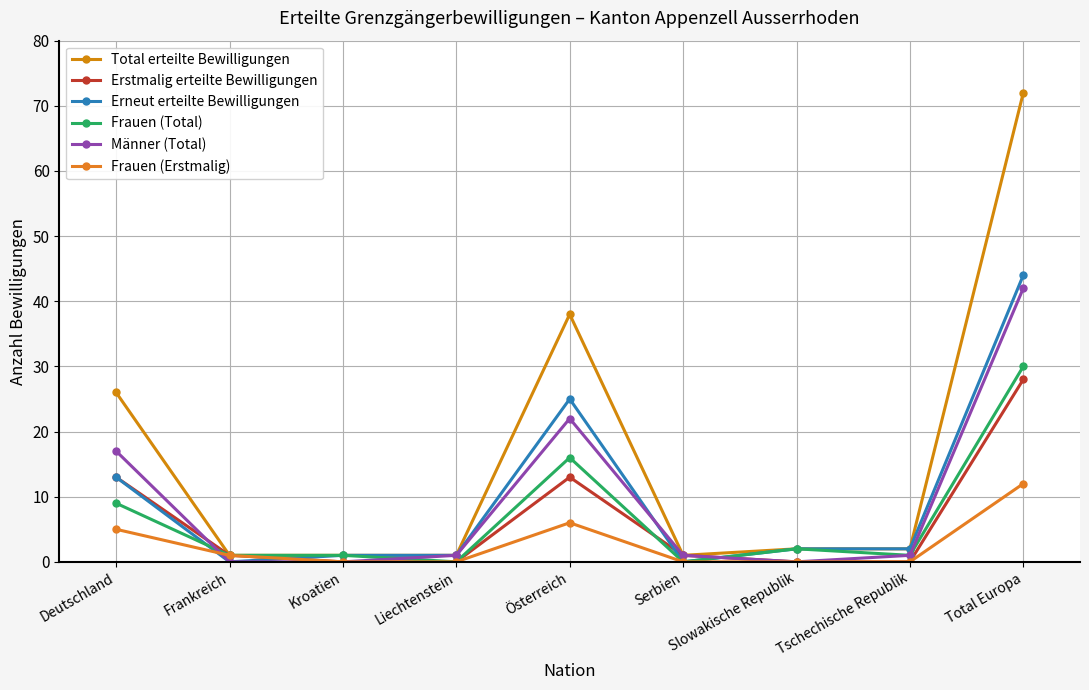

Reading left to right, transcribe all the data shown in this chart.

Total erteilte Bewilligungen: 26	1	1	1	38	1	2	2	72
Erstmalig erteilte Bewilligungen: 13	1	0	0	13	1	0	0	28
Erneut erteilte Bewilligungen: 13	0	1	1	25	0	2	2	44
Frauen (Total): 9	1	1	0	16	0	2	1	30
Männer (Total): 17	0	0	1	22	1	0	1	42
Frauen (Erstmalig): 5	1	0	0	6	0	0	0	12